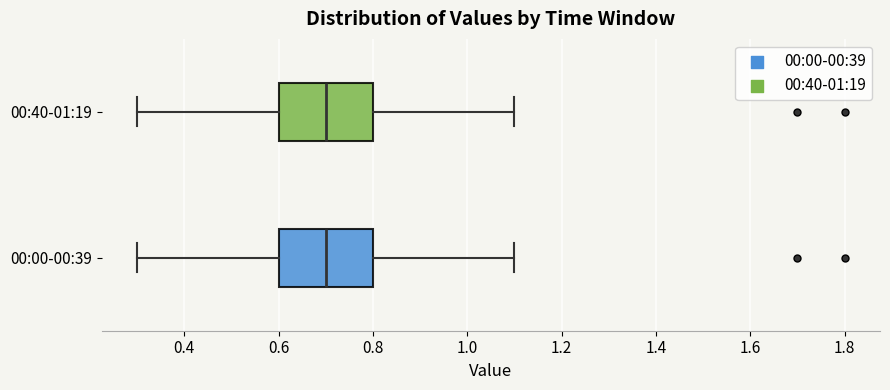

Reading bottom to top, read every box against the x-axis: the position of its median line, the range the box covers, and the ends of its whiskers. The values are not printed on the chart, so give them approximately, as read against the axis.

00:00-00:39: median 0.7, box 0.6 to 0.8, whiskers 0.3 to 1.1
00:40-01:19: median 0.7, box 0.6 to 0.8, whiskers 0.3 to 1.1